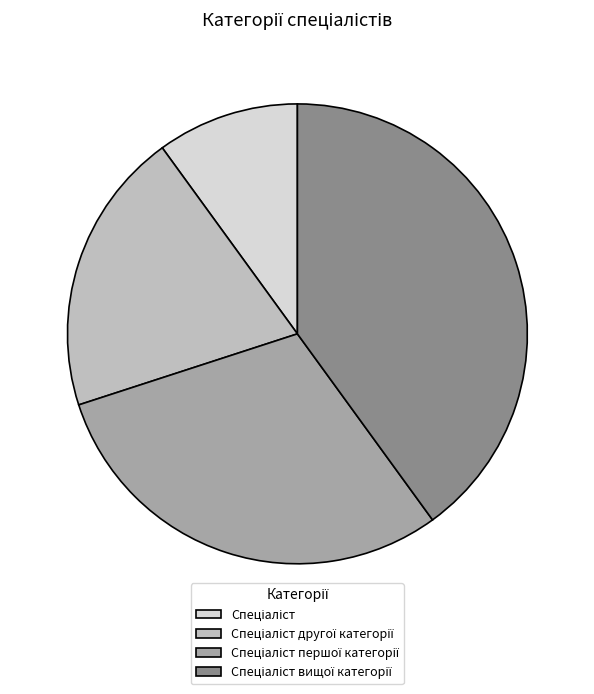

Does any single category account for the majority?

No